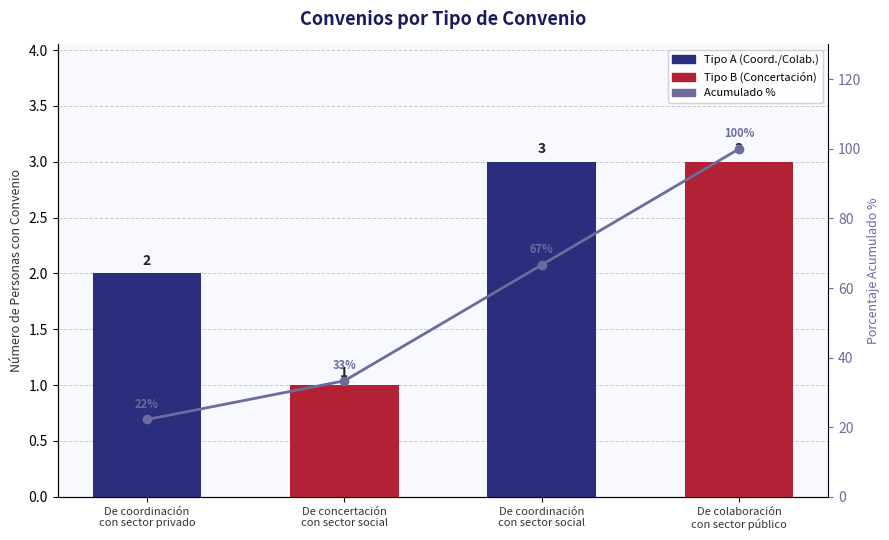

At which label does the data first exceed 66?

De coordinación
con sector social